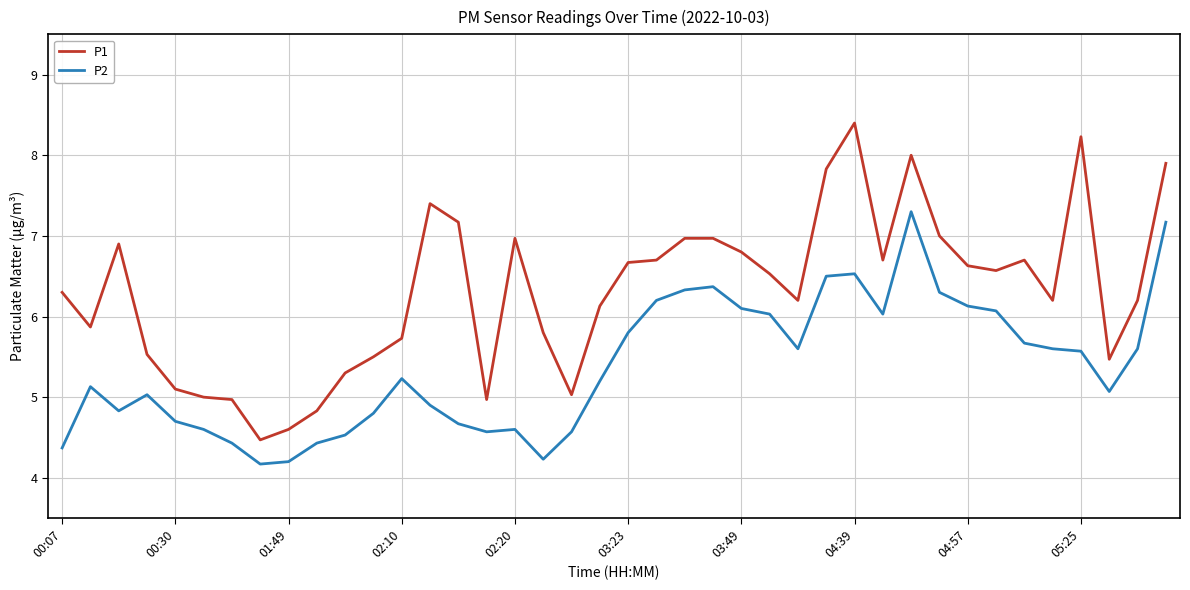

True or false: P1 and P2 intersect in this chart.

False